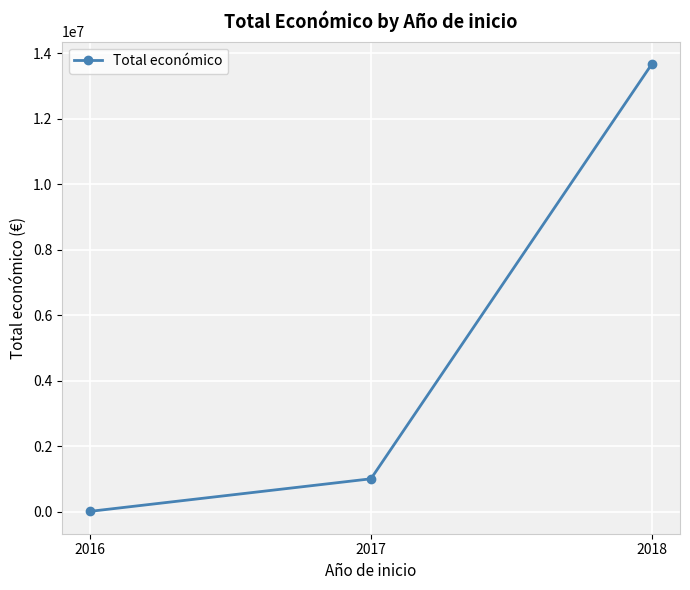

What is the difference between the maximum and minimum values?

13655203